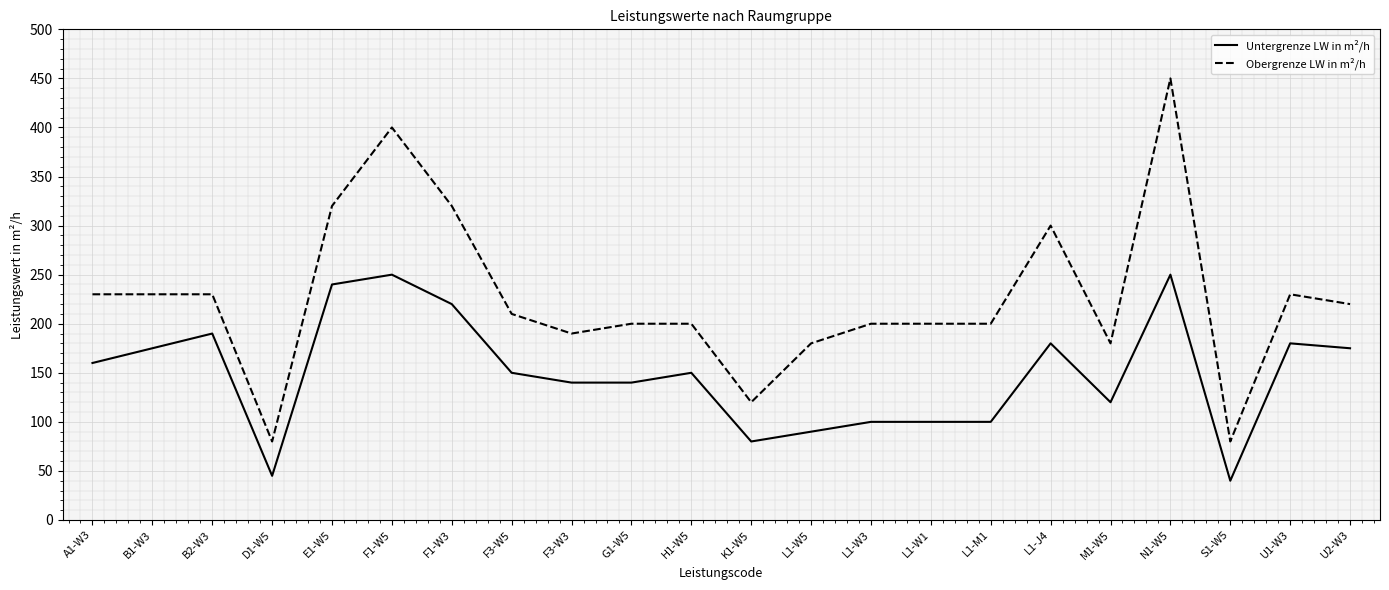

True or false: Untergrenze LW in m²/h has a value of 40 at S1-W5.

True